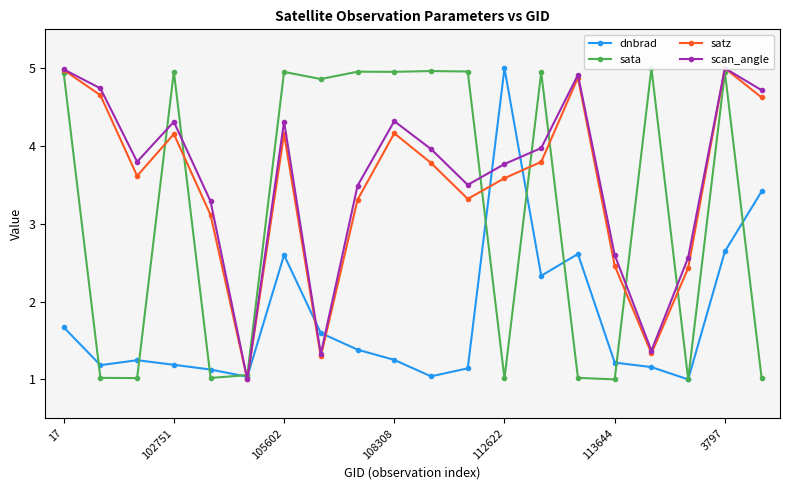

At which label does dnbrad reach its peak?

112622